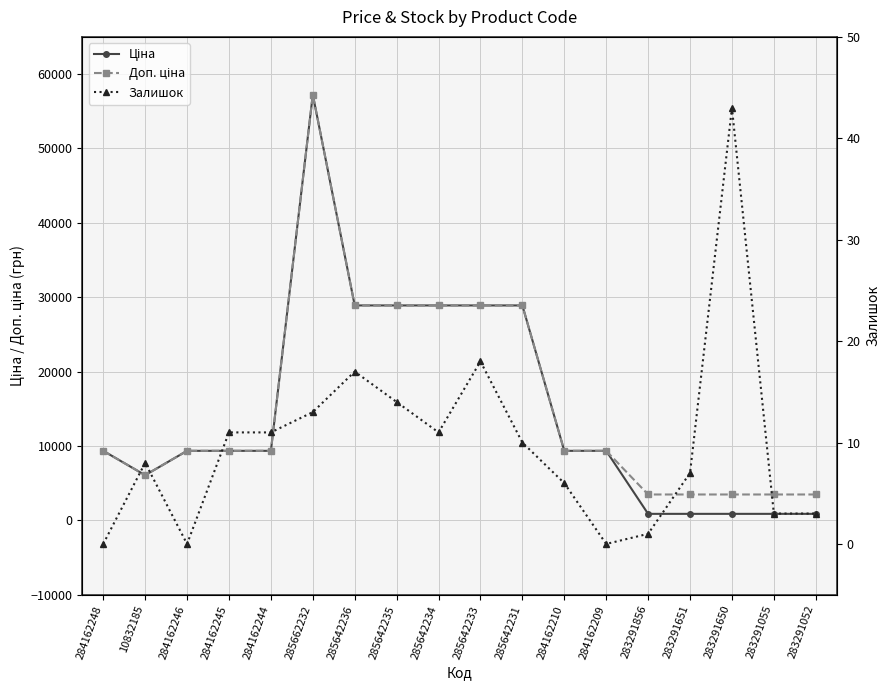

At which label does Доп. ціна first exceed 9341?

284162248